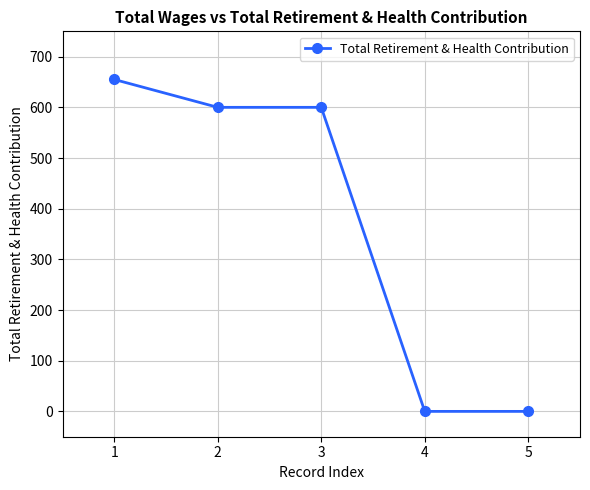

Which category has the highest value across all series?

1